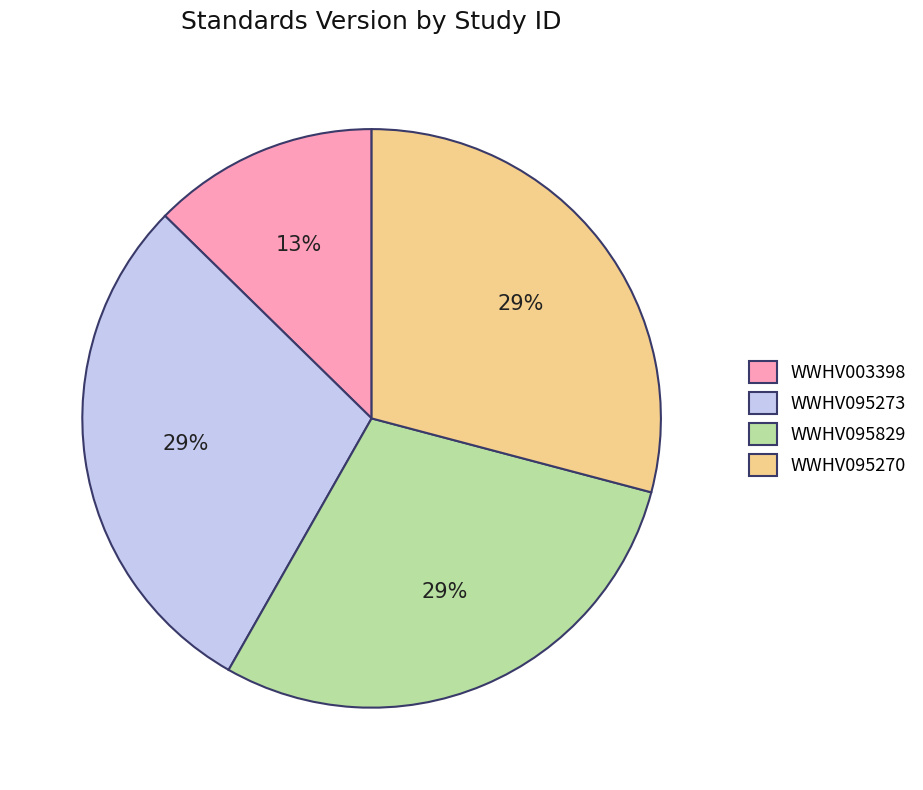

To the nearest percent, what is the difference between the largest and smallest slice percentages?

16%